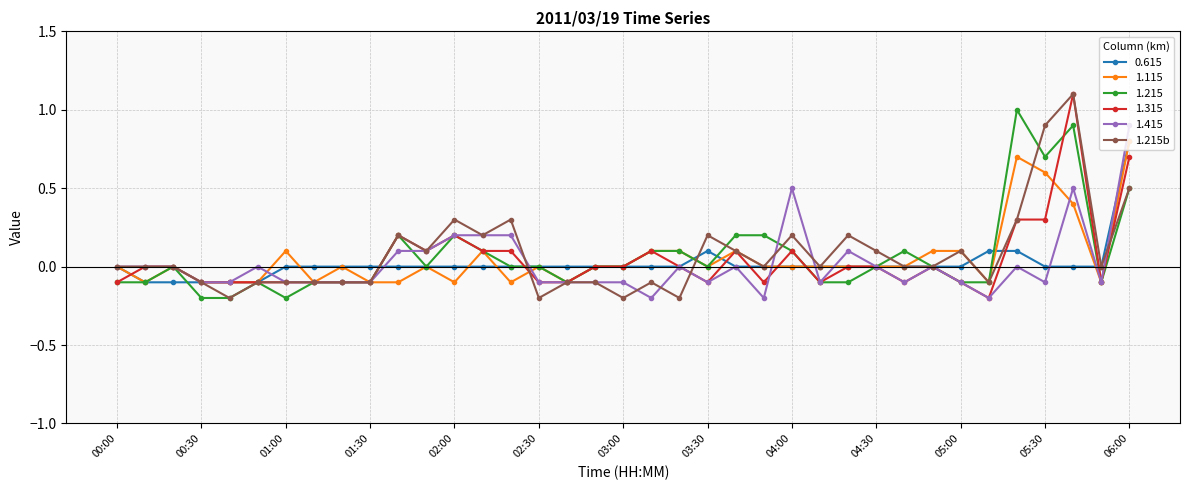

How many data points does each series have?

37